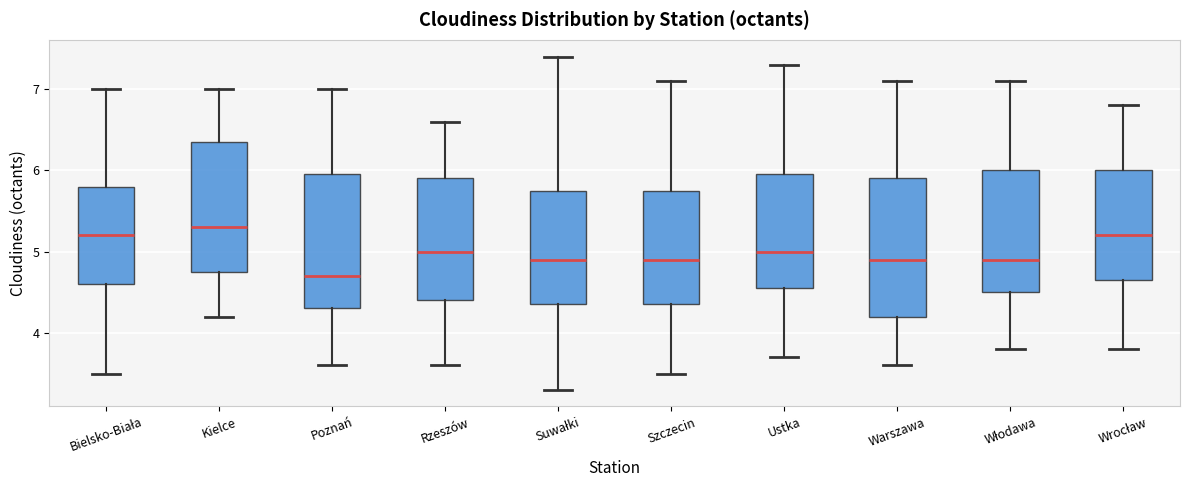

Reading left to right, read every box against the y-axis: the position of its median line, the range the box covers, and the ends of its whiskers. The values are not printed on the chart, so give them approximately, as read against the axis.

Bielsko-Biała: median 5.2, box 4.6 to 5.8, whiskers 3.5 to 7.0
Kielce: median 5.3, box 4.8 to 6.4, whiskers 4.2 to 7.0
Poznań: median 4.7, box 4.3 to 6.0, whiskers 3.6 to 7.0
Rzeszów: median 5.0, box 4.4 to 5.9, whiskers 3.6 to 6.6
Suwałki: median 4.9, box 4.4 to 5.8, whiskers 3.3 to 7.4
Szczecin: median 4.9, box 4.4 to 5.8, whiskers 3.5 to 7.1
Ustka: median 5.0, box 4.6 to 6.0, whiskers 3.7 to 7.3
Warszawa: median 4.9, box 4.2 to 5.9, whiskers 3.6 to 7.1
Włodawa: median 4.9, box 4.5 to 6.0, whiskers 3.8 to 7.1
Wrocław: median 5.2, box 4.7 to 6.0, whiskers 3.8 to 6.8